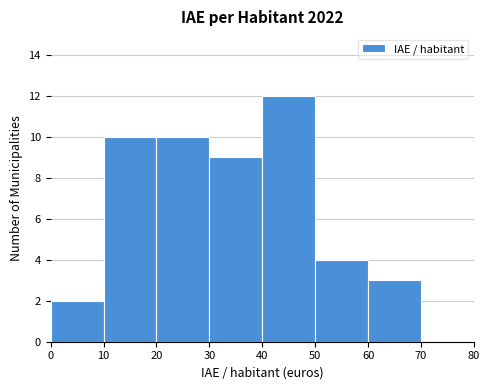

Reading left to right, transcribe this chart: for each bar, give the range it covers on the x-axis and its height. The values are not printed on the chart, so give them approximately, as read against the axis.

0 to 10: 2
10 to 20: 10
20 to 30: 10
30 to 40: 9
40 to 50: 12
50 to 60: 4
60 to 70: 3
70 to 80: 0